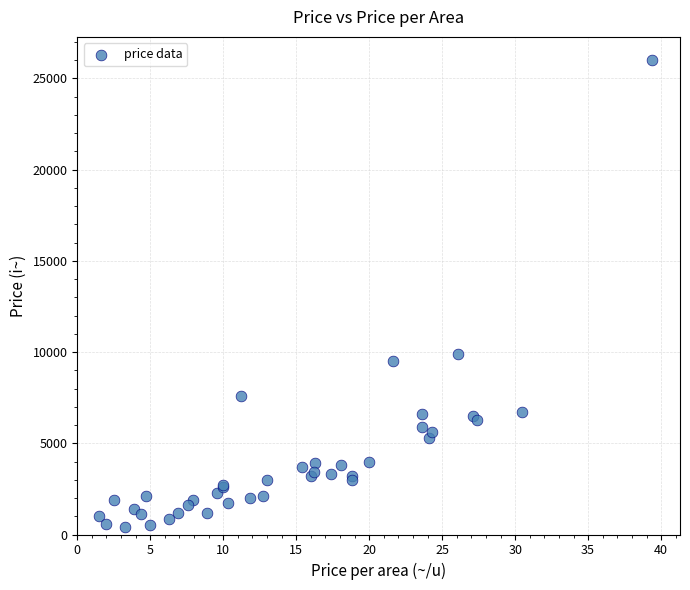

What Y value in the scatter plot is closest to 13200?

9900